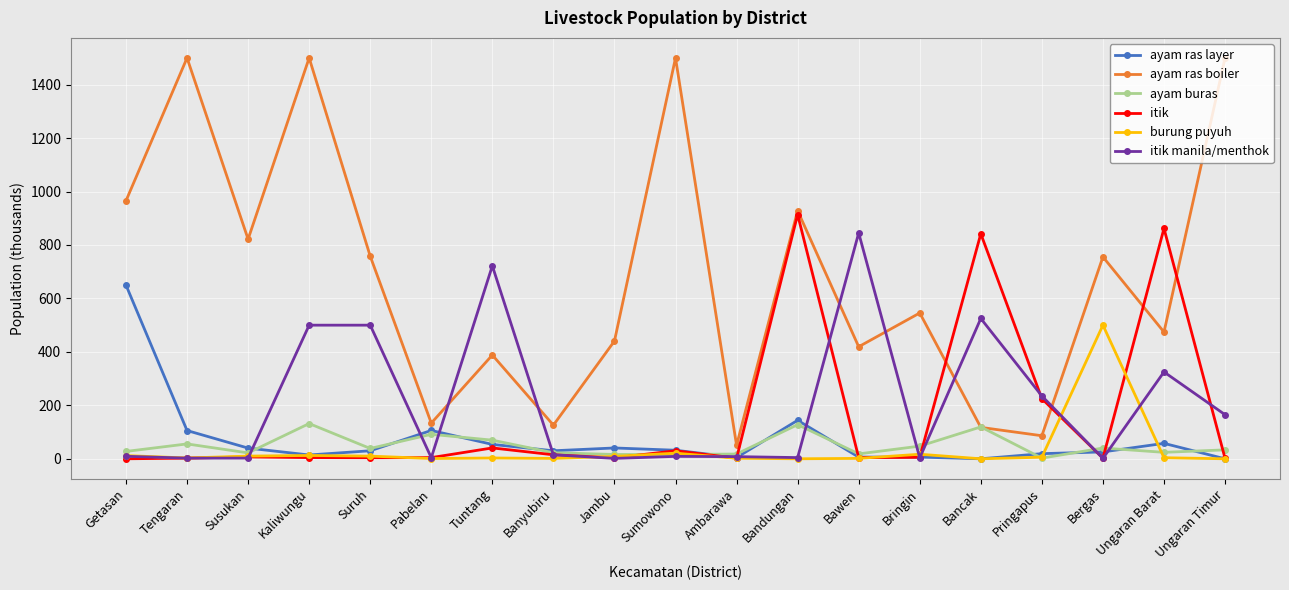

Where is the first local maximum for ayam ras boiler?

Tengaran